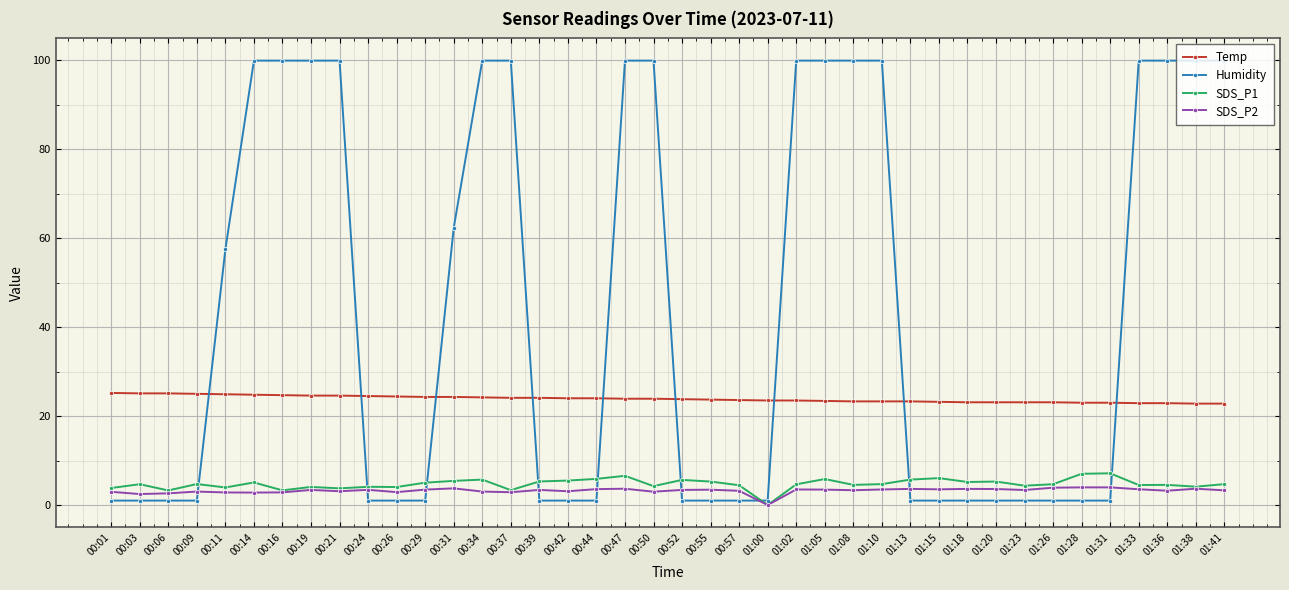

Which series has the largest total across all categories?

Humidity